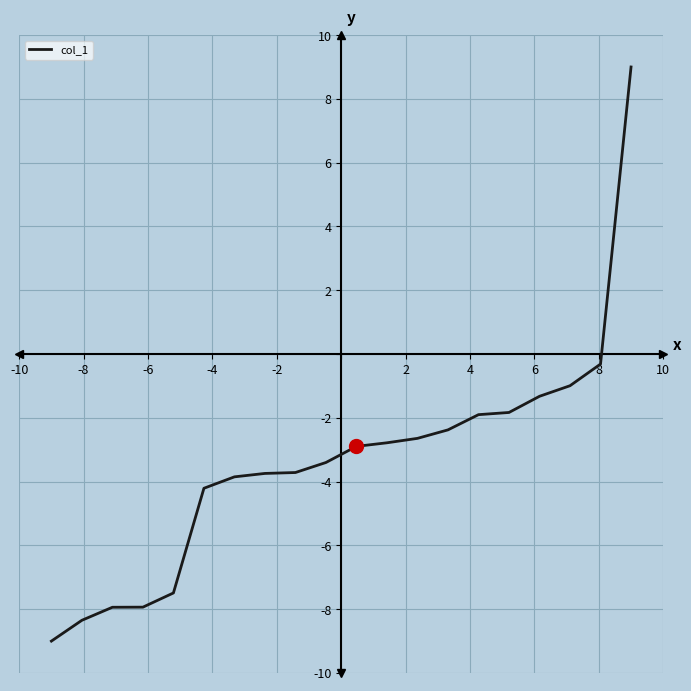

What is the minimum value shown in the chart?

-9.0